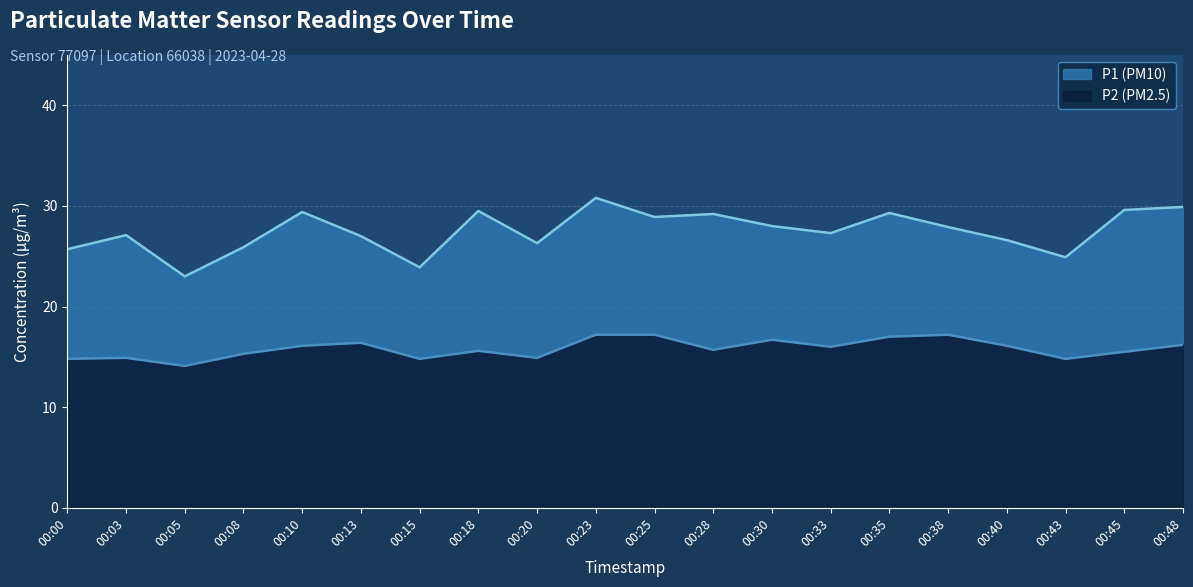

What is the value of the P2 point at the 3rd from the left?

14.1